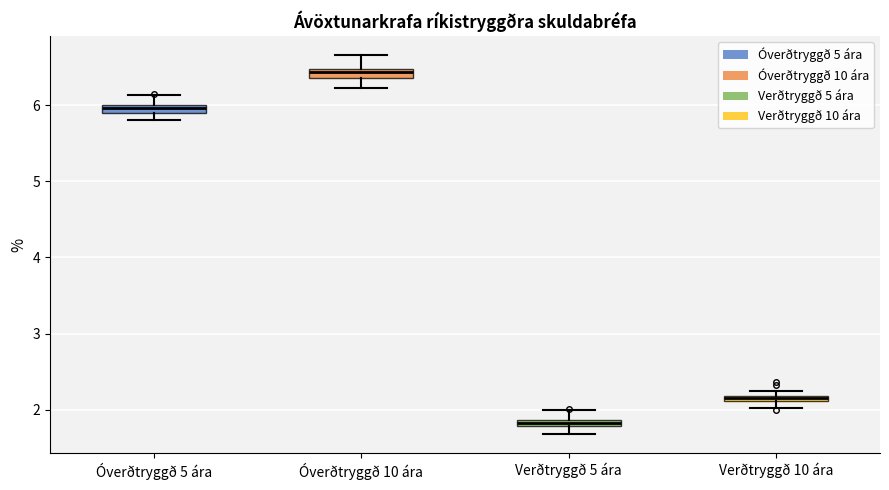

Which box's median line is the highest?

Óverðtryggð 10 ára